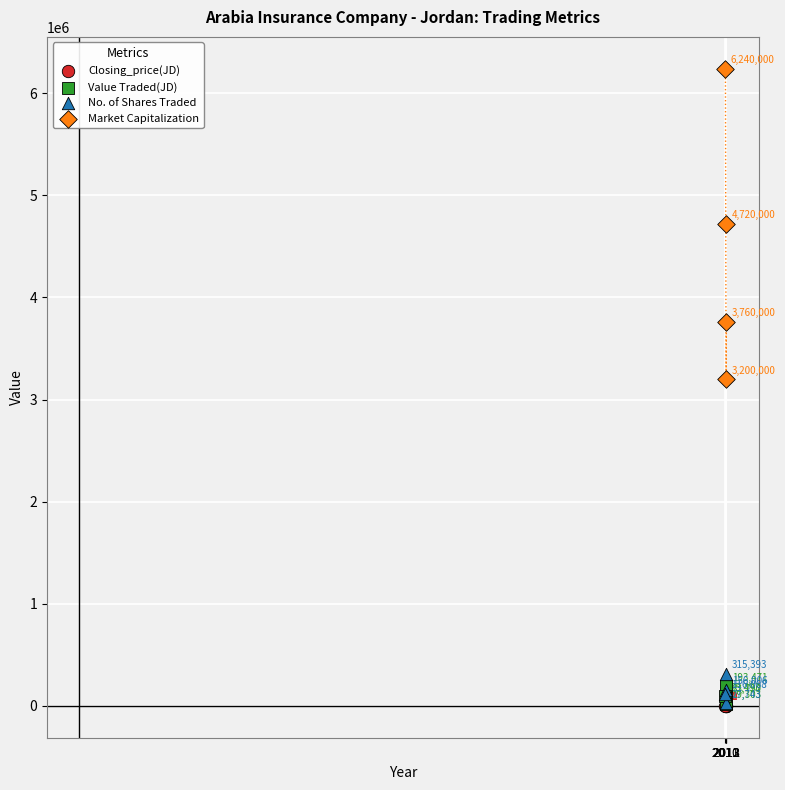

What are all the series names shown in the legend?

Closing_price(JD), Value Traded(JD), No. of Shares Traded, Market Capitalization